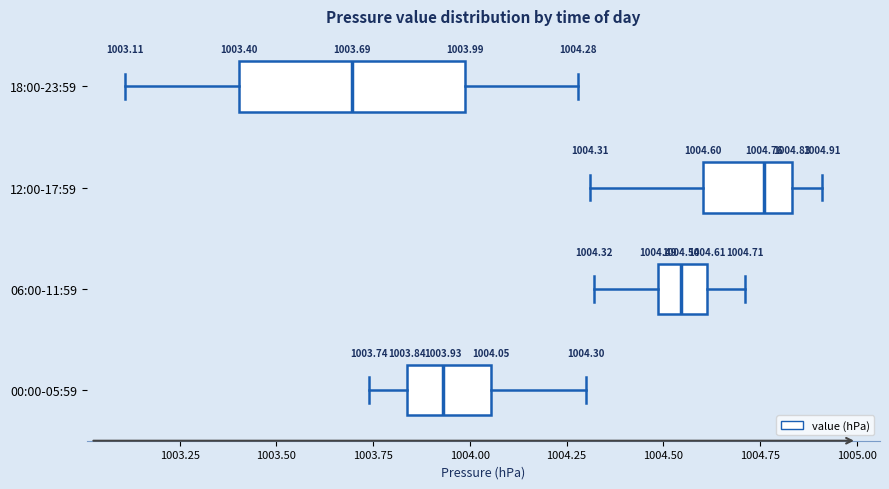

Comparing the boxes themselves (not the whiskers), which one is the widest?

18:00-23:59